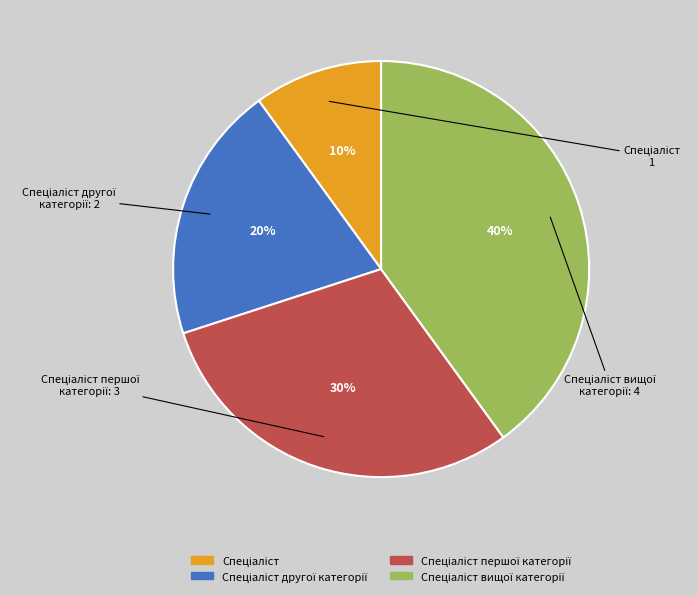

To the nearest percent, what is the difference between the largest and smallest slice percentages?

30%